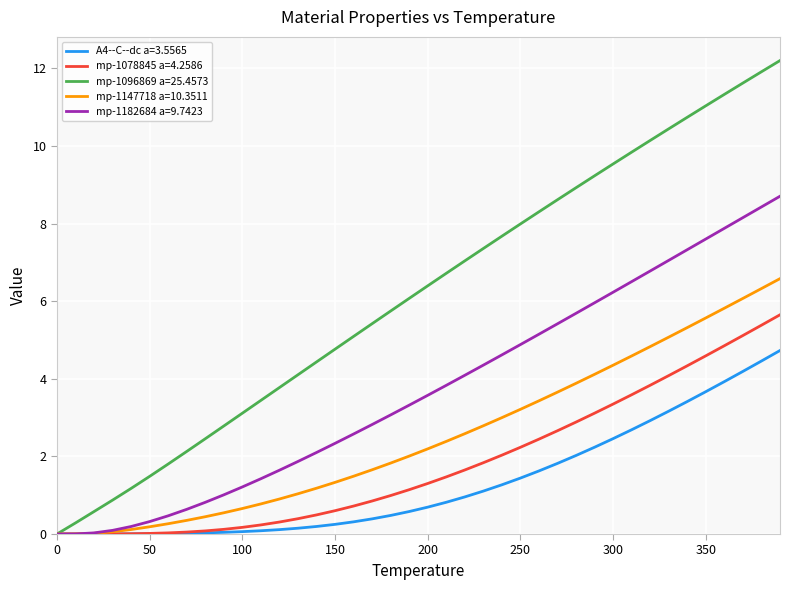

Which series has the largest range (max minus min)?

mp-1096869 a=25.4573